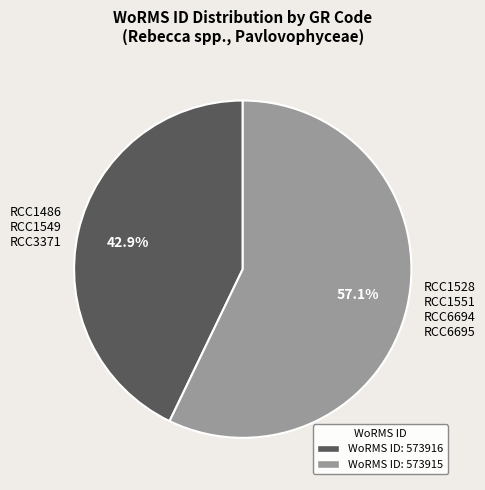

What is the ratio of the value at RCC1486 RCC1549 RCC3371 to the value at RCC1528 RCC1551 RCC6694 RCC6695?

0.8